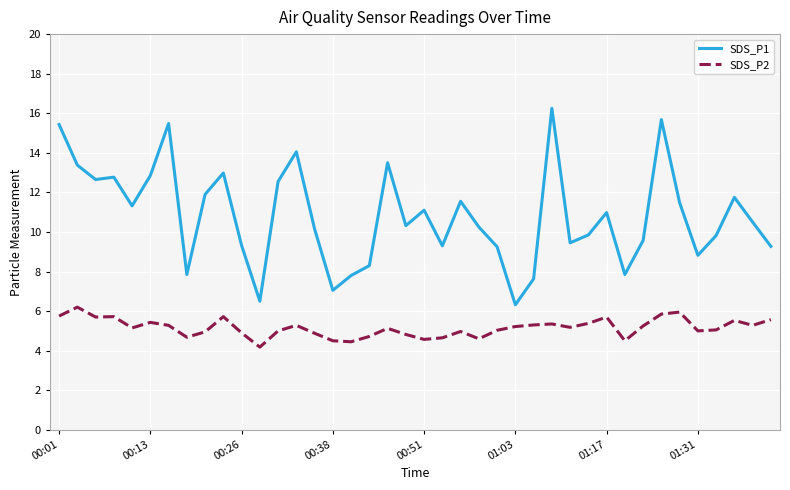

Which series has the largest total across all categories?

SDS_P1